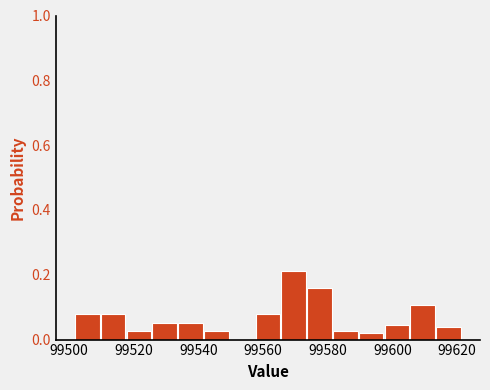

Around what value on the x-axis is the tallest bar? Give the approximate position of its centre, as read against the axis.

99570